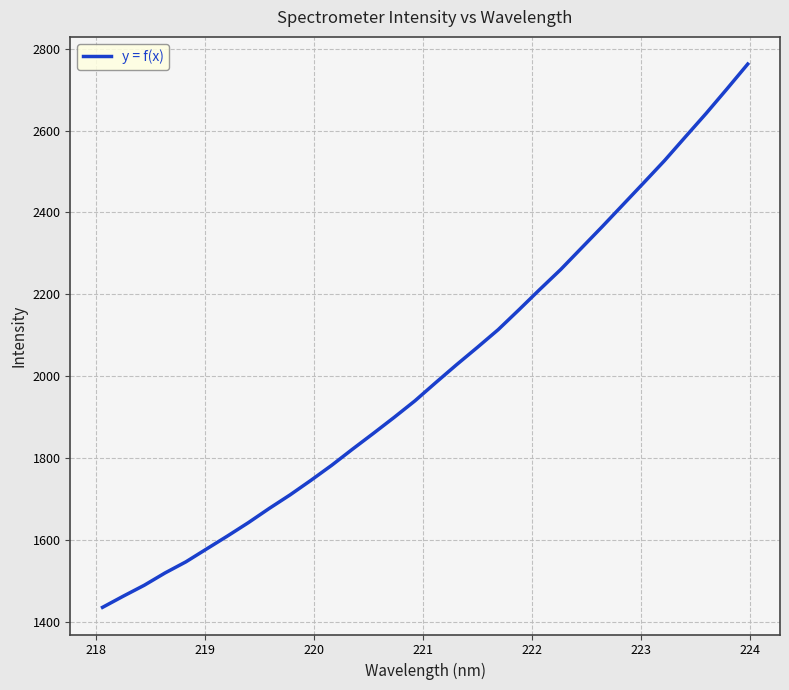

What is the smallest value displayed?

1435.4